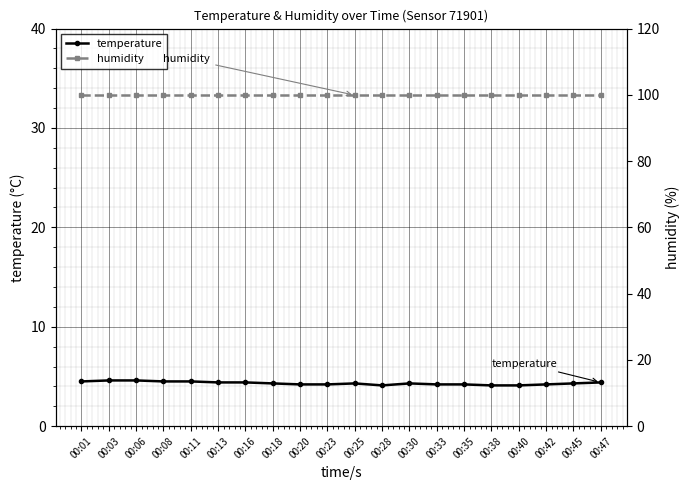

What is the maximum value for humidity?

99.9